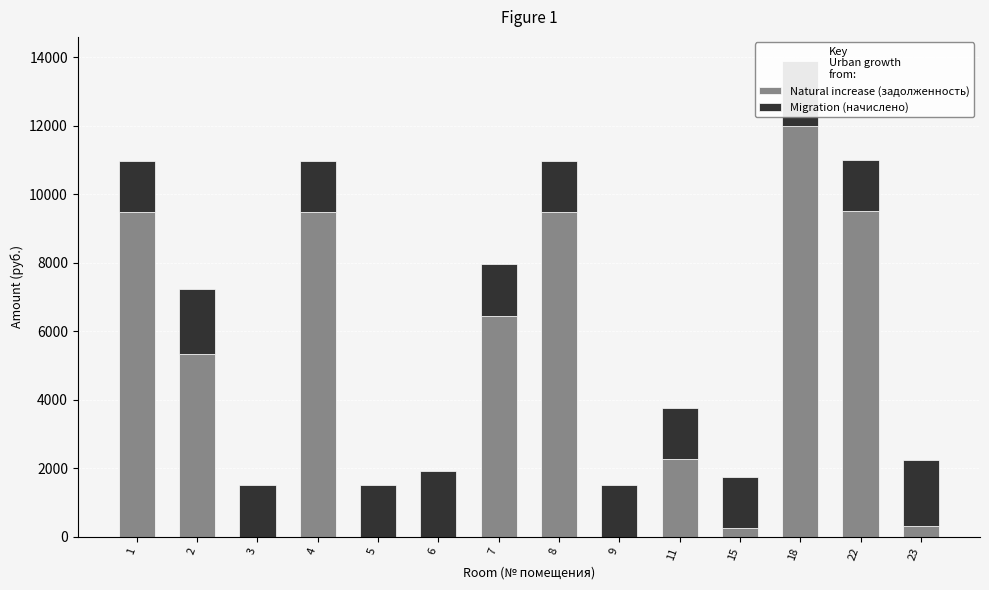

What is the total value across all series at 3?

1494.6